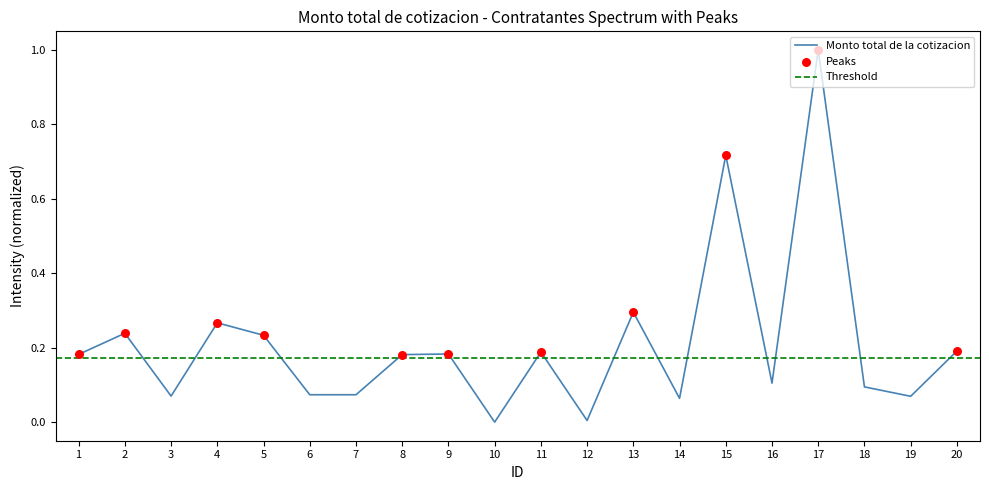

What is the change in value from 4 to 15?

+0.5